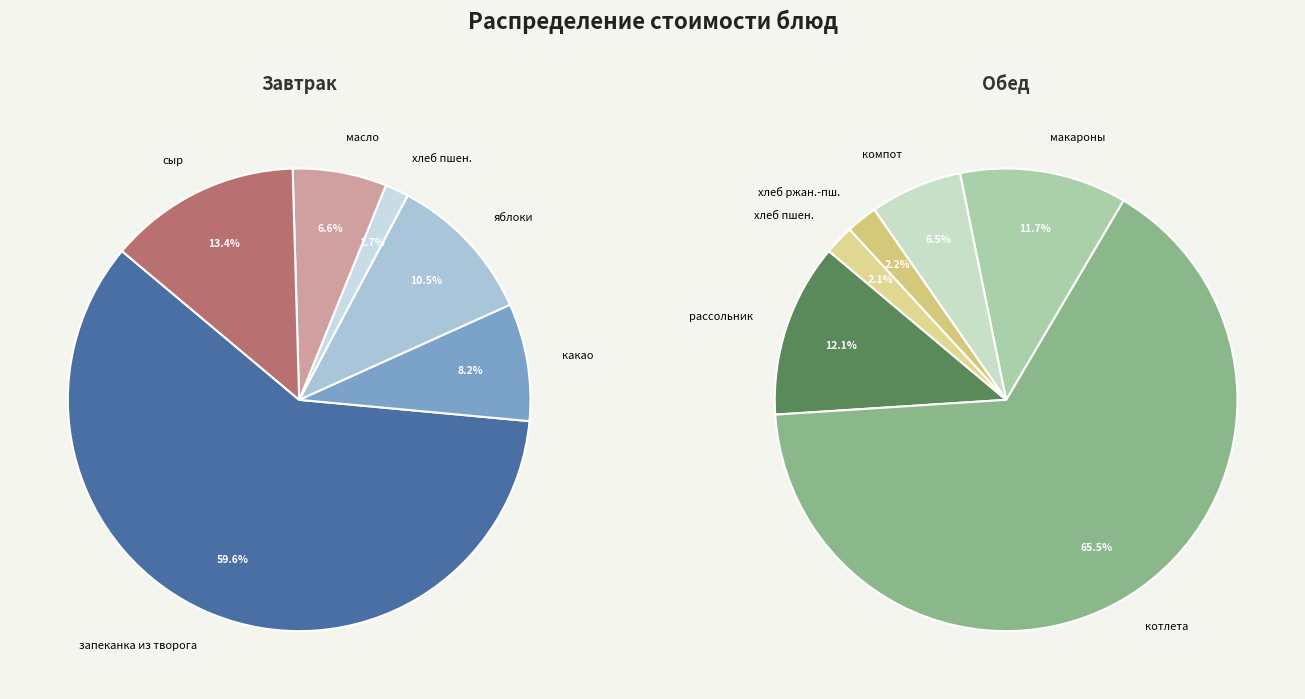

What percentage is the Обед slice, to the nearest percent?

29%